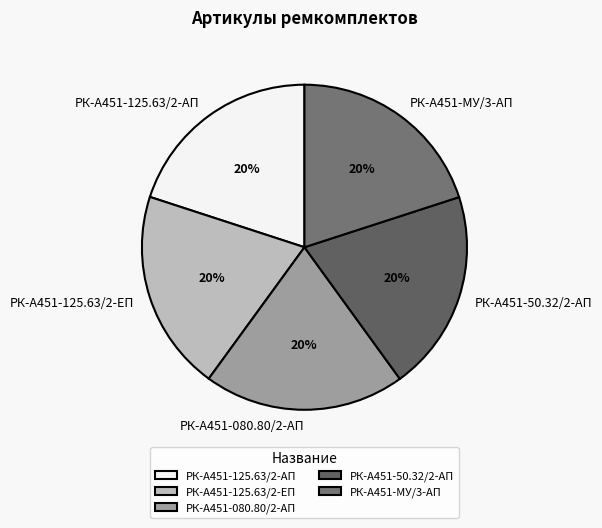

Does any single category account for the majority?

No